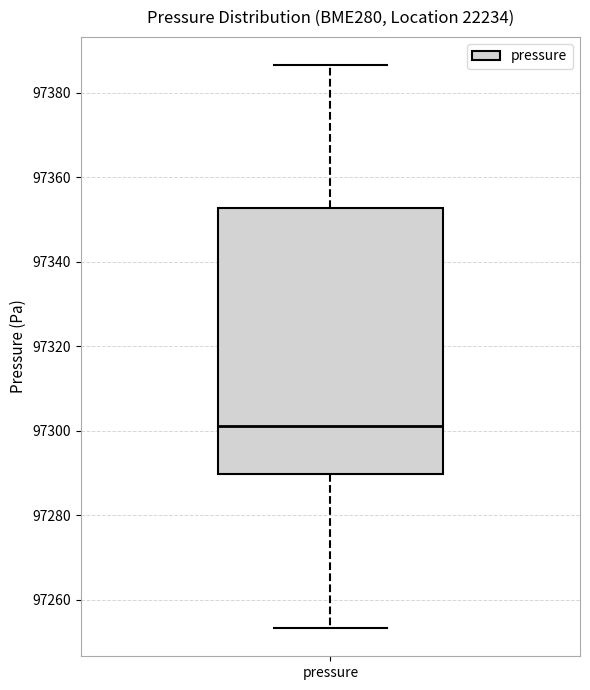

Where does the lower whisker of the box for pressure end on the y-axis? The values are not printed on the chart, so give them approximately, as read against the axis.

97254